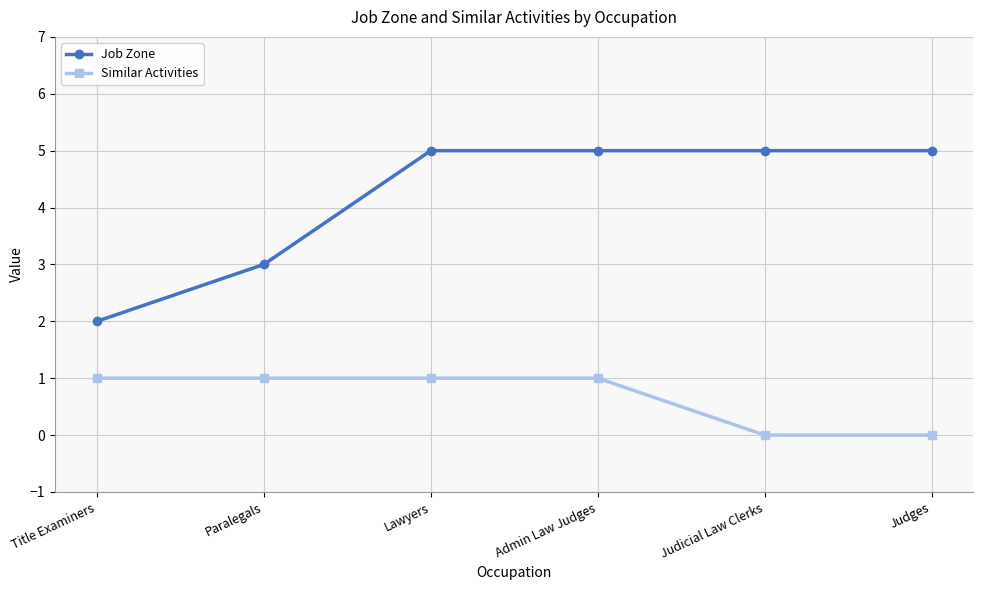

True or false: Similar Activities and Job Zone cross at least once.

False